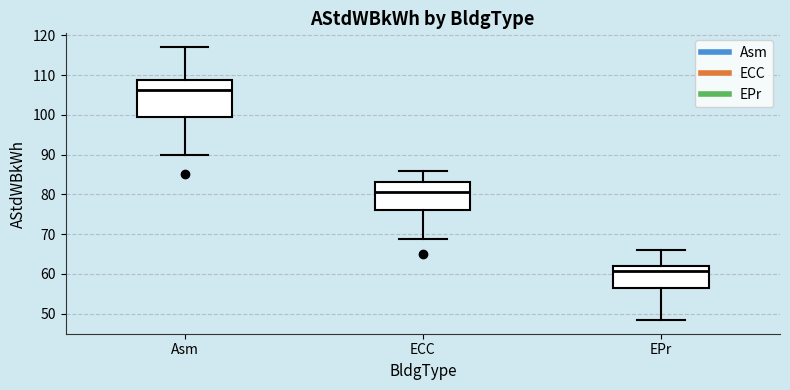

Reading left to right, read every box against the y-axis: the position of its median line, the range the box covers, and the ends of its whiskers. The values are not printed on the chart, so give them approximately, as read against the axis.

Asm: median 106, box 100 to 109, whiskers 90 to 117
ECC: median 80, box 76 to 83, whiskers 69 to 86
EPr: median 61, box 57 to 62, whiskers 48 to 66